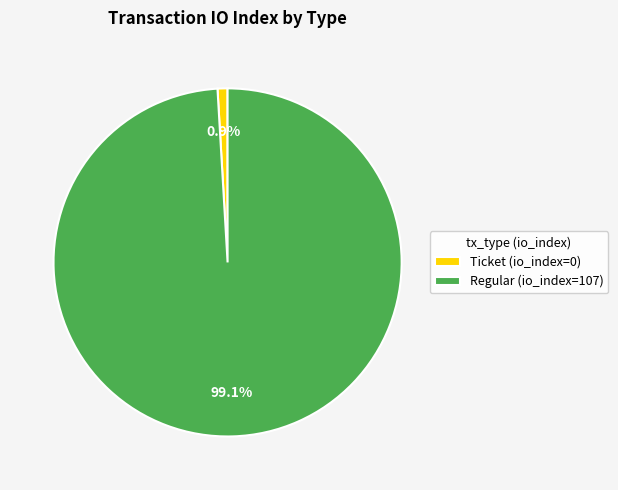

Which category accounts for the majority?

Regular (io_index=107)